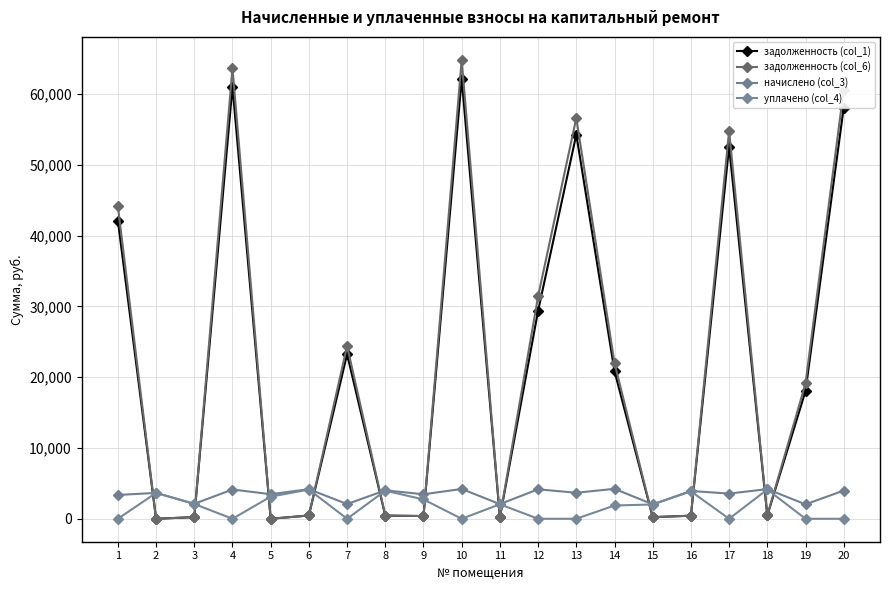

At which category does начислено (col_3) reach its first local valley?

3